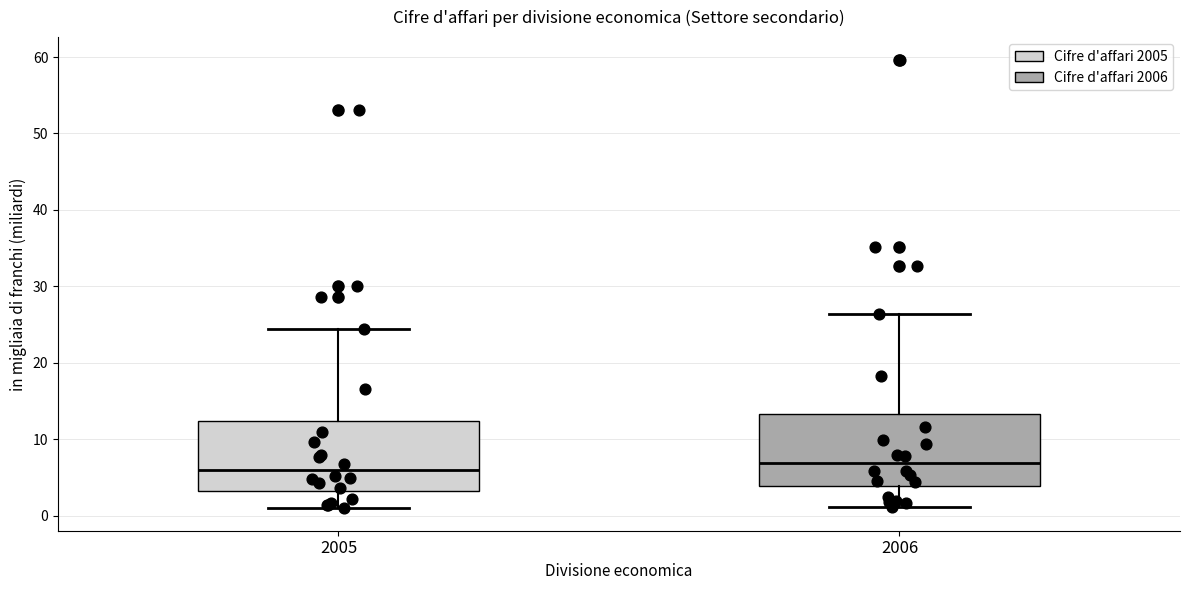

Reading left to right, transcribe this box plot: for each box, give where its median line is, the range the box spans, and where its two whiskers end, as read against the y-axis. The values are not printed on the chart, so give them approximately, as read against the axis.

2005: median 6, box 3 to 12, whiskers 1 to 24
2006: median 7, box 4 to 13, whiskers 1 to 26